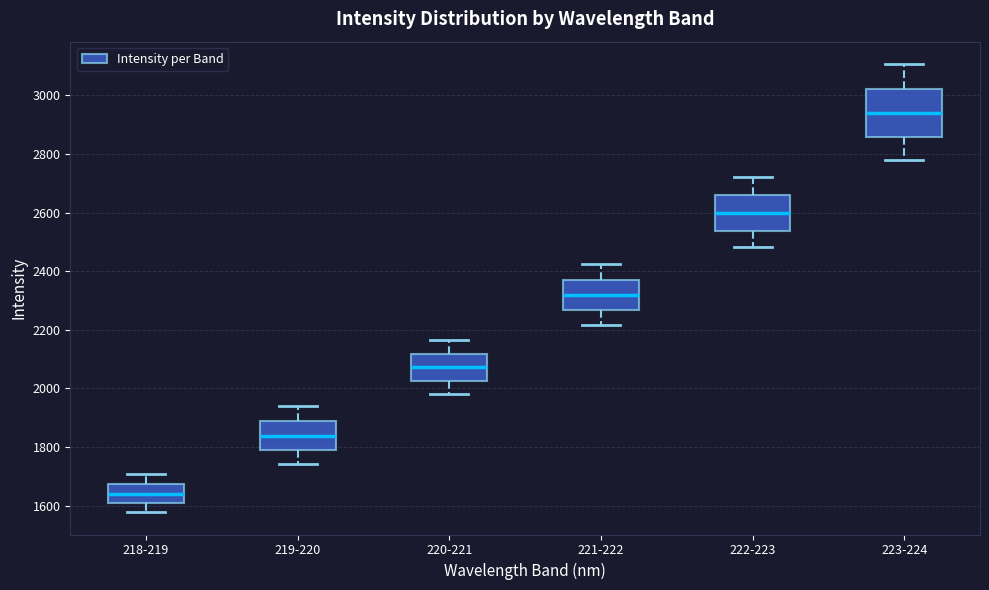

Where does the median line of the box for 220-221 sit on the y-axis? The values are not printed on the chart, so give them approximately, as read against the axis.

2080